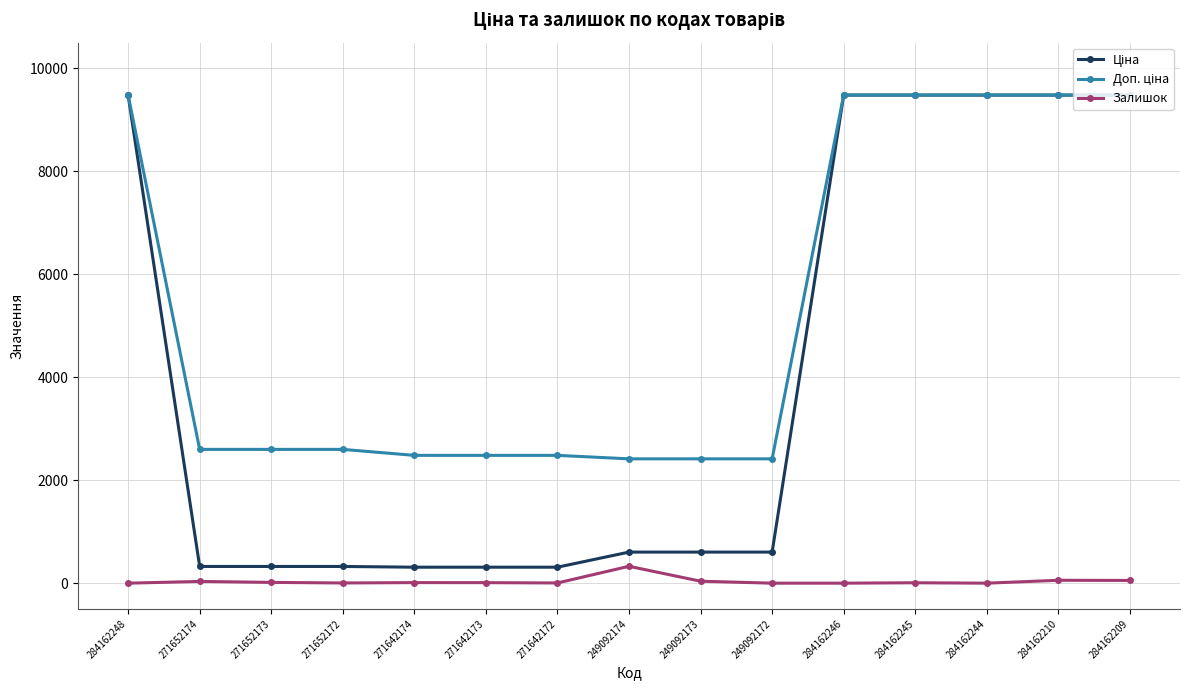

Is it true that Залишок equals 0.0 at 284162244?

True